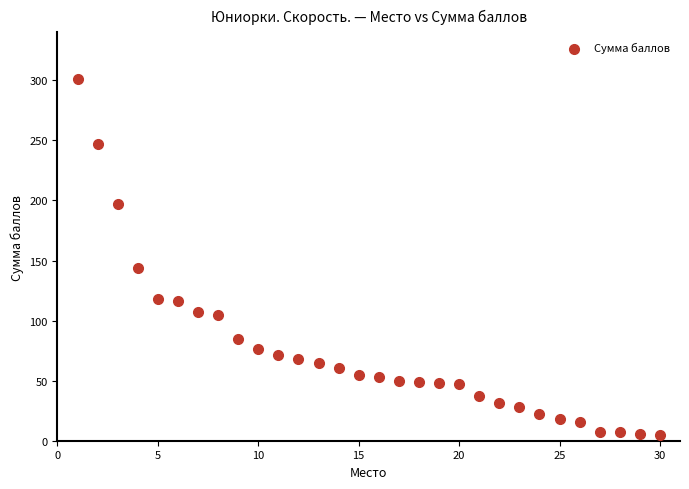

What is the range of Y values (max minus min)?

296.2